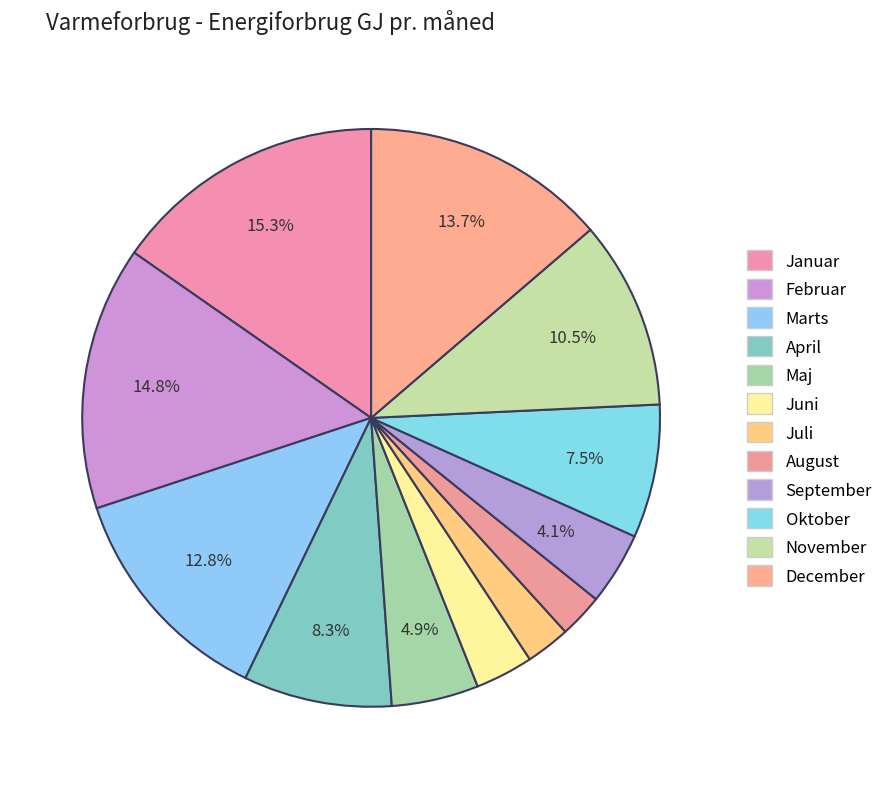

What is the largest slice in the pie chart?

Januar